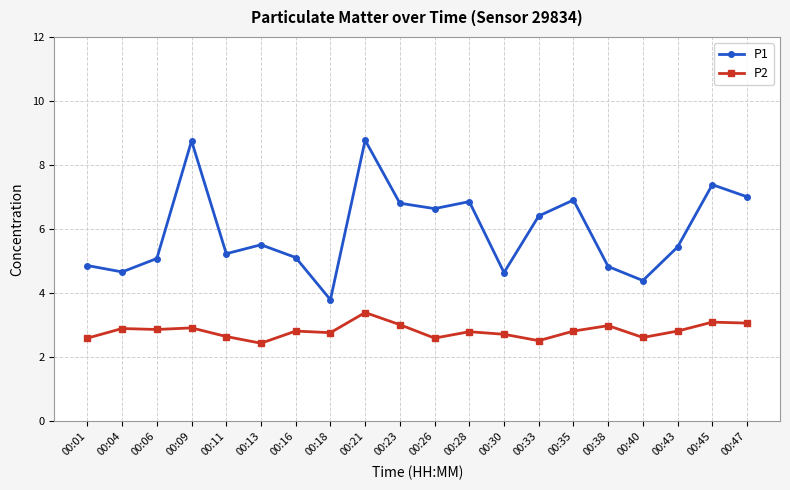

Which series has the widest spread of values?

P1